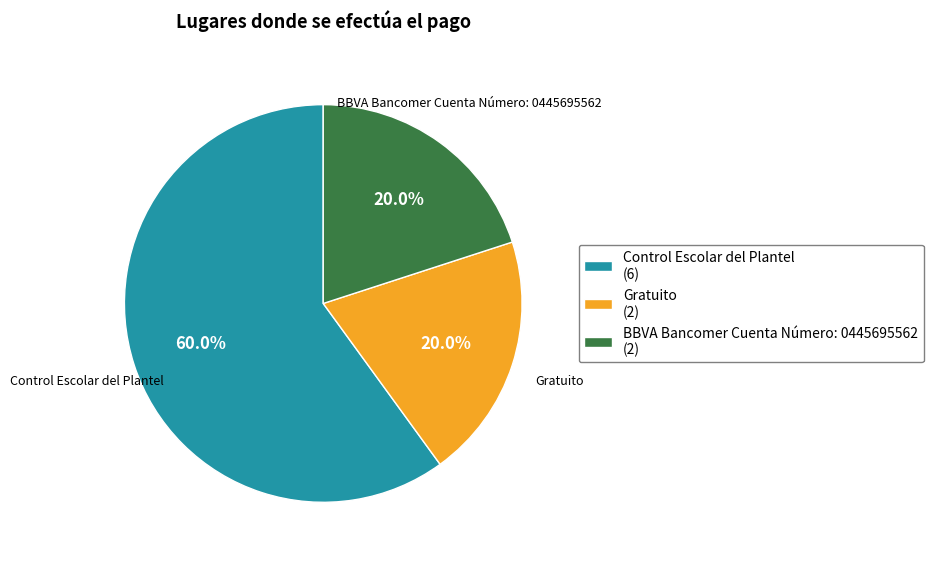

To the nearest percent, what is the average slice percentage?

33%